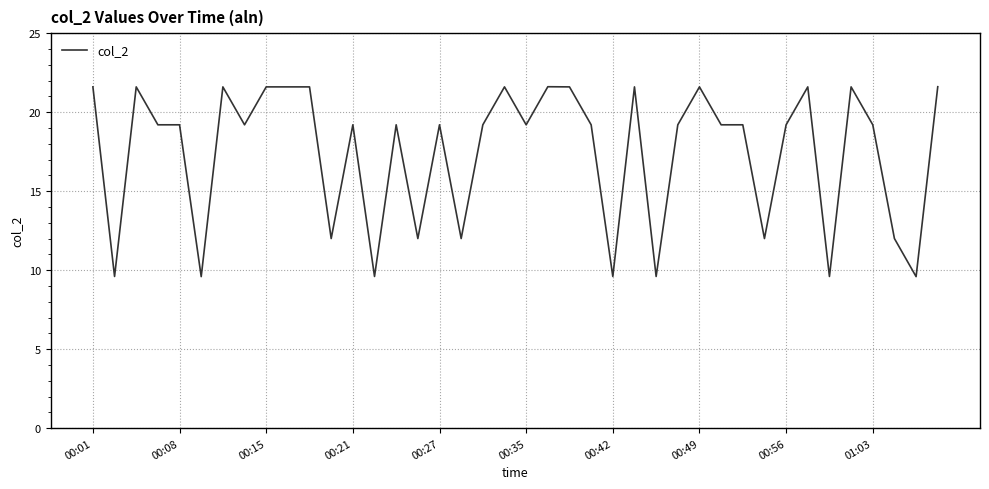

Count the number of data series in this chart.

1